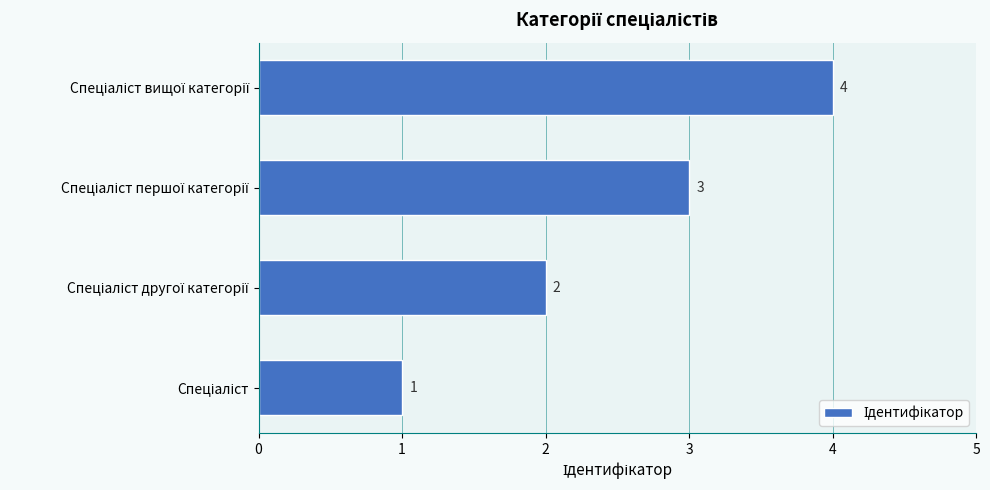

What is the maximum value shown in the chart?

4